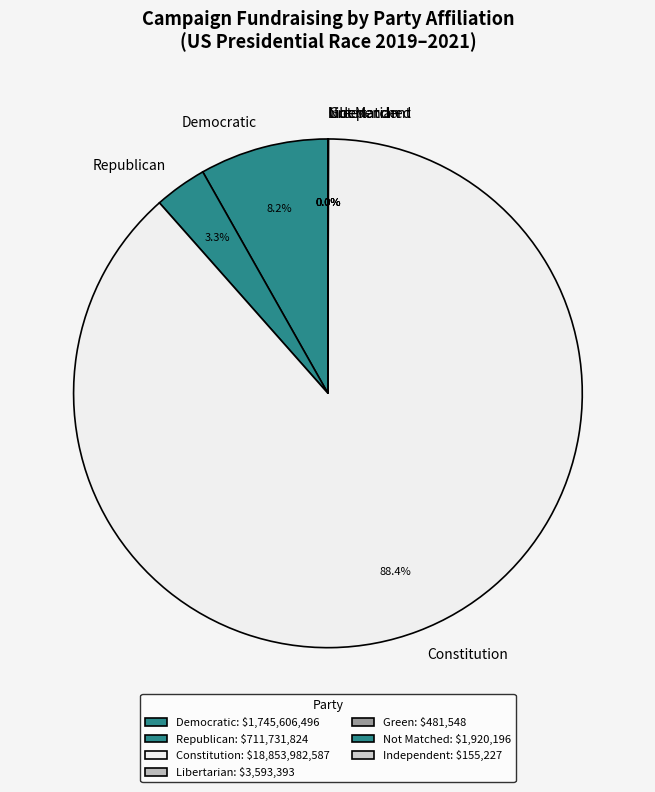

To the nearest percent, what is the difference between the largest and smallest slice percentages?

88%